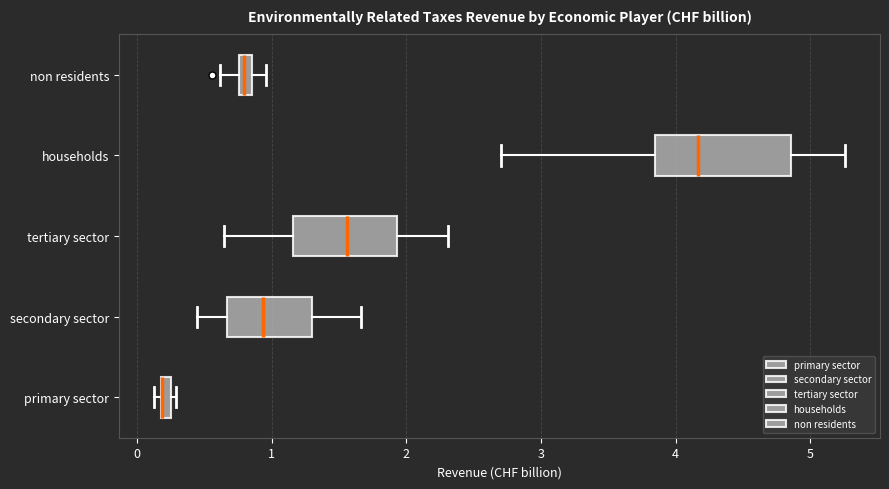

Comparing the boxes themselves (not the whiskers), which one is the widest?

households